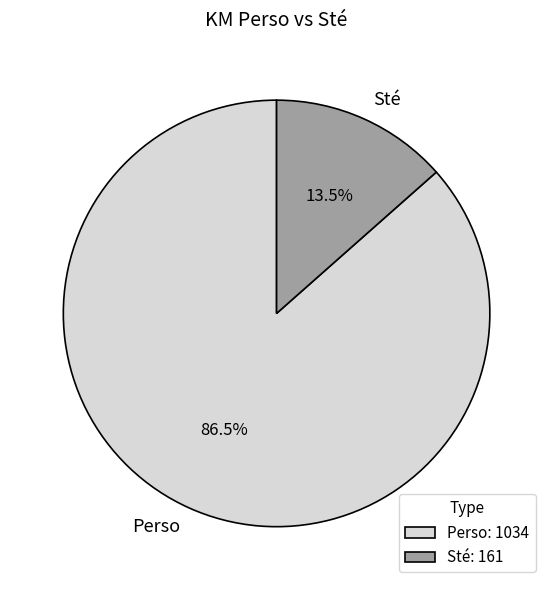

What is the total percentage of Perso and Sté?

100.0%